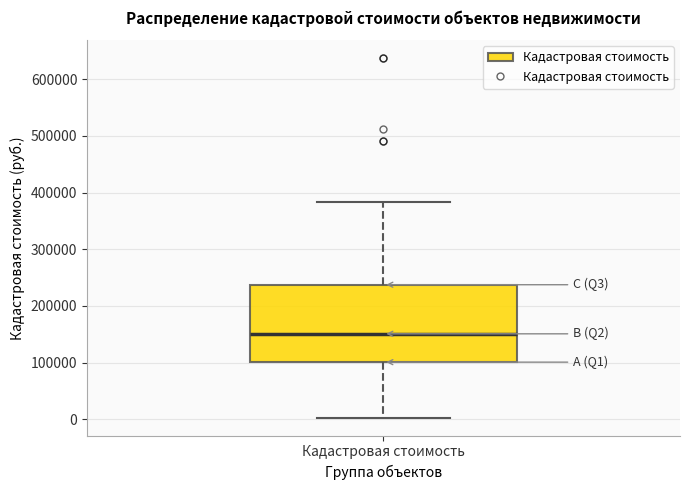

Where does the upper whisker of the box for Кадастровая стоимость end on the y-axis? The values are not printed on the chart, so give them approximately, as read against the axis.

380000